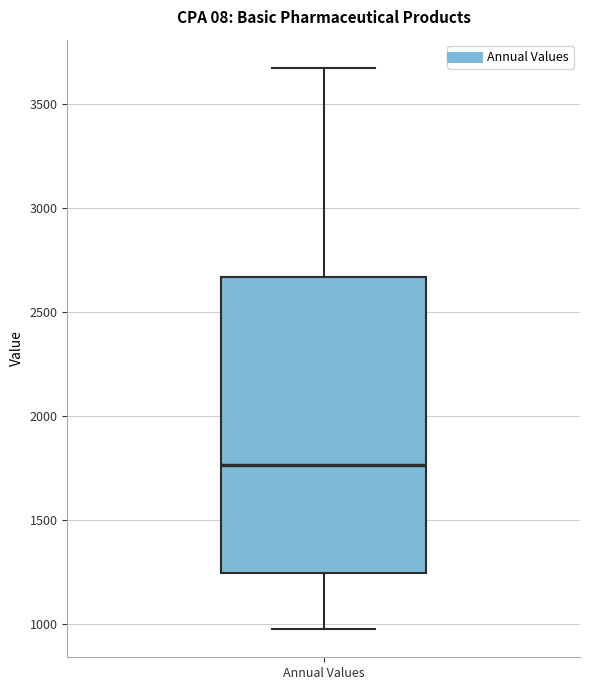

Read this box plot against the y-axis: the position of the median line, the range covered by the box, and the ends of both whiskers. The values are not printed on the chart, so give them approximately, as read against the axis.

median 1750, box 1250 to 2650, whiskers 950 to 3700